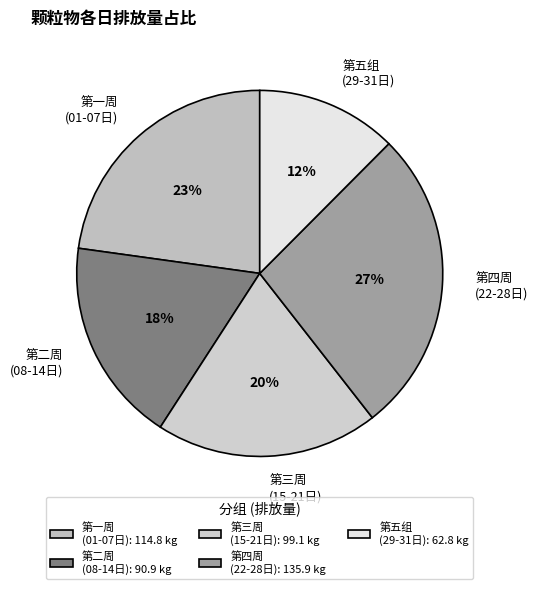

How many slices are in this pie chart?

5